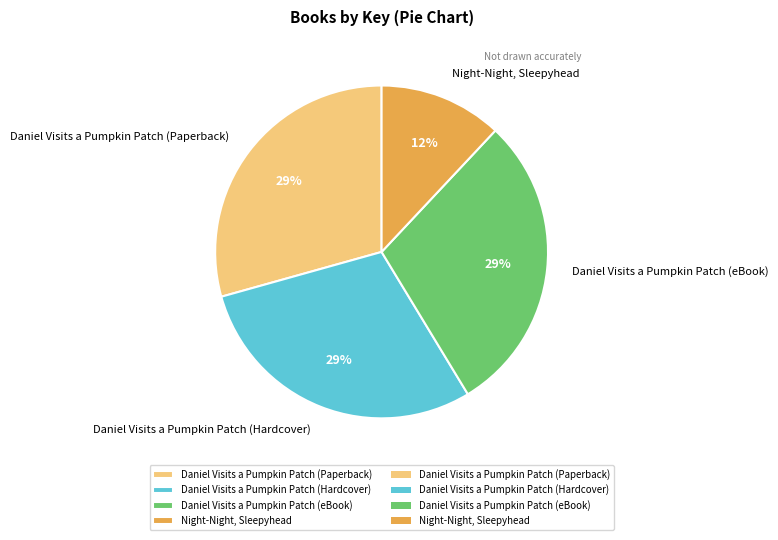

To the nearest percent, what portion does Daniel Visits a Pumpkin Patch (Paperback) represent?

29%